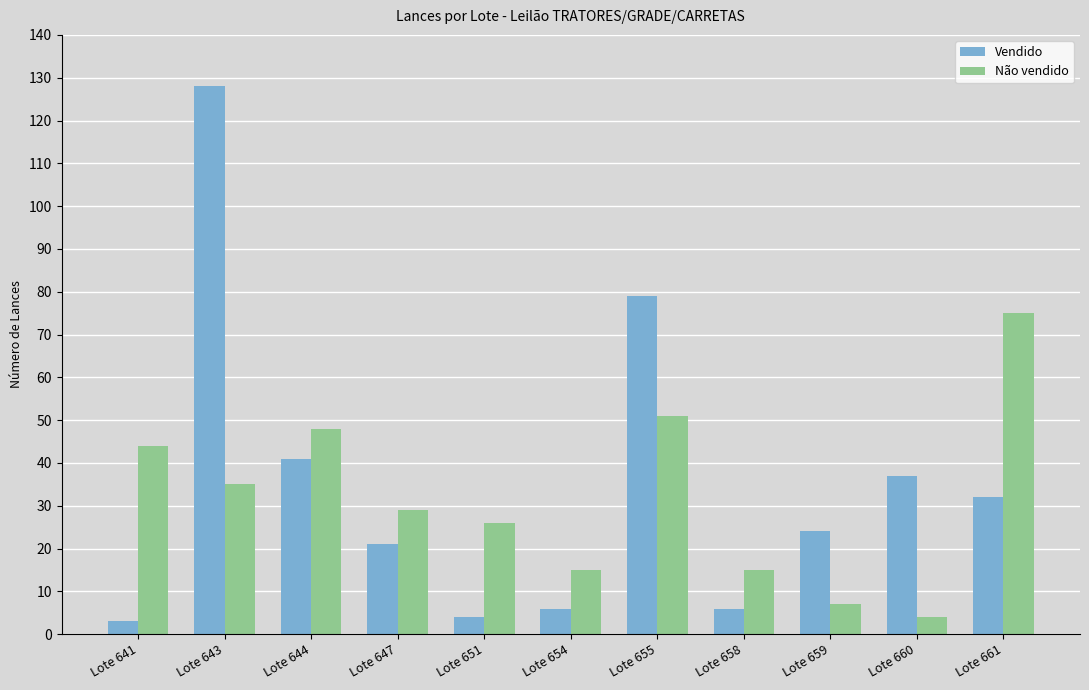

At which label does Vendido first exceed 24?

Lote 643